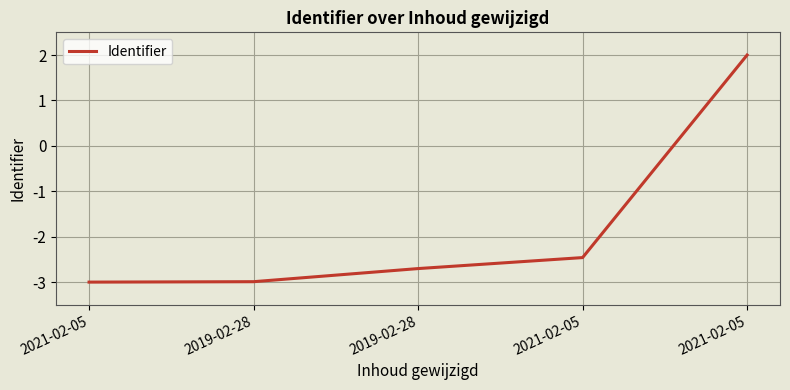

True or false: there are more than 0 points higher than both neighbors.

False